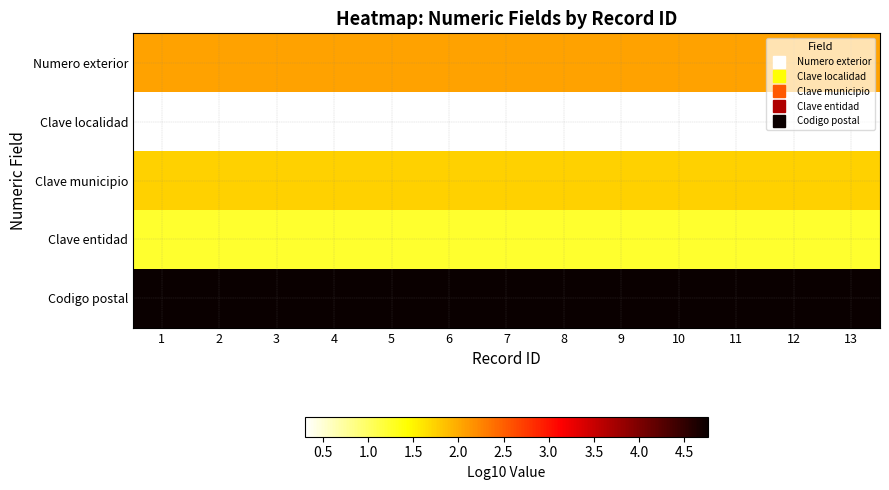

Reading right to left, extract all data points from this chart.

Numero exterior: 13=2.1	12=2.1	11=2.1	10=2.1	9=2.1	8=2.1	7=2.1	6=2.1	5=2.1	4=2.1	3=2.1	2=2.1	1=2.1
Clave localidad: 13=0.3	12=0.3	11=0.3	10=0.3	9=0.3	8=0.3	7=0.3	6=0.3	5=0.3	4=0.3	3=0.3	2=0.3	1=0.3
Clave municipio: 13=1.7	12=1.7	11=1.7	10=1.7	9=1.7	8=1.7	7=1.7	6=1.7	5=1.7	4=1.7	3=1.7	2=1.7	1=1.7
Clave entidad: 13=1.2	12=1.2	11=1.2	10=1.2	9=1.2	8=1.2	7=1.2	6=1.2	5=1.2	4=1.2	3=1.2	2=1.2	1=1.2
Codigo postal: 13=4.8	12=4.8	11=4.8	10=4.8	9=4.8	8=4.8	7=4.8	6=4.8	5=4.8	4=4.8	3=4.8	2=4.8	1=4.8